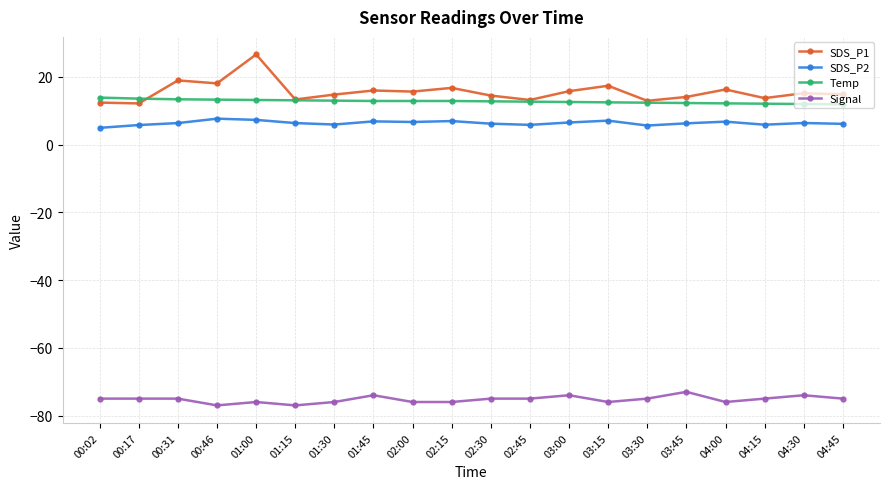

Is it true that SDS_P2 equals 6.4 at 00:31?

True